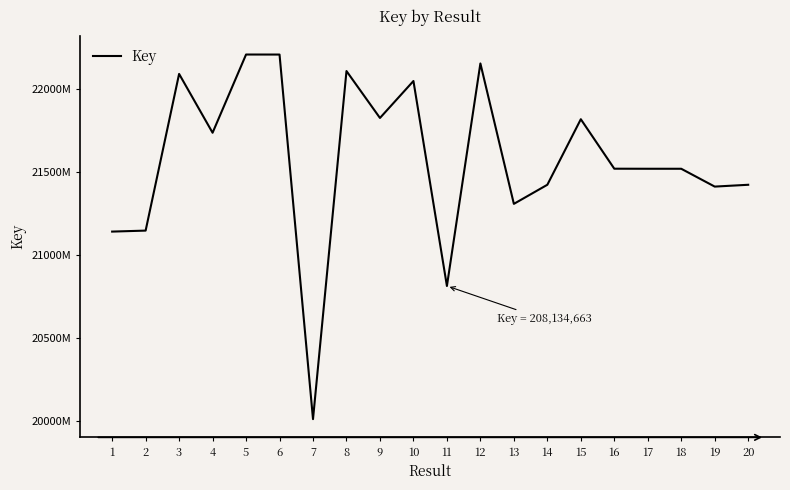

Which category has the highest value across all series?

5